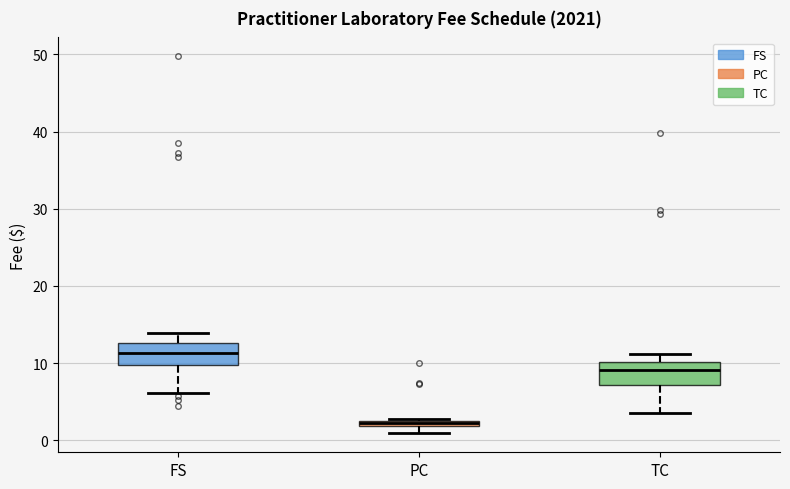

Which box's median line is the lowest?

PC